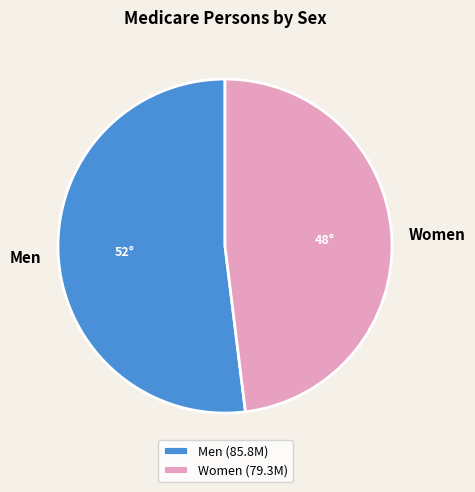

What is the smallest slice in the pie chart?

Women